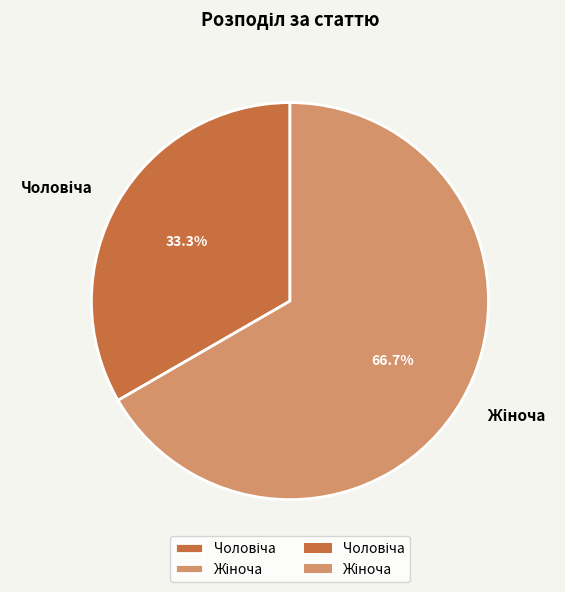

Is there a majority slice in this chart?

Yes